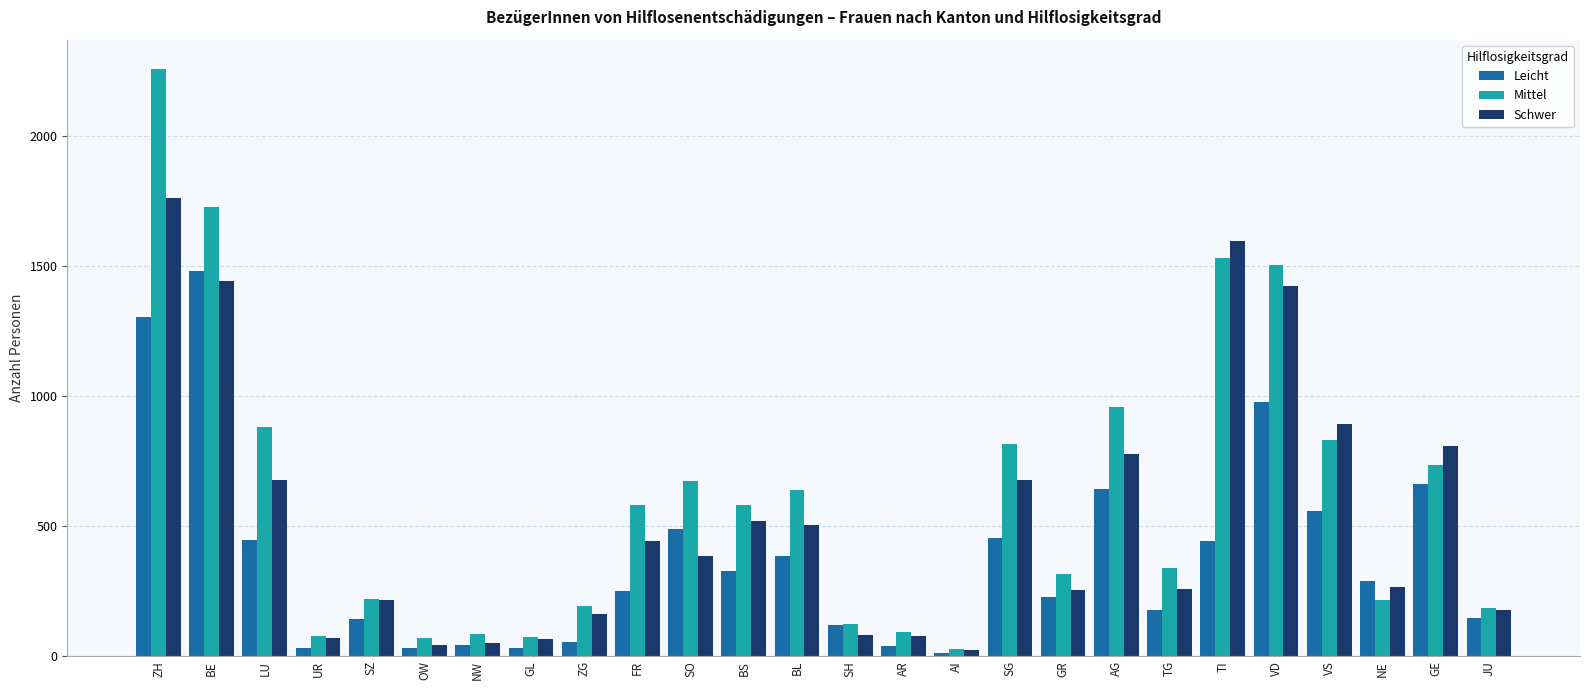

What are all the series names shown in the legend?

Leicht, Mittel, Schwer